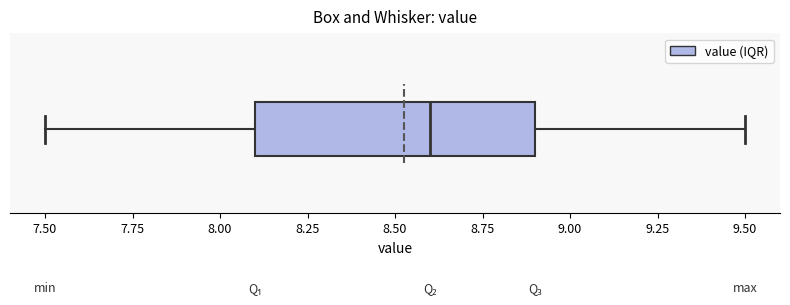

Read this box plot against the x-axis: the position of the median line, the range covered by the box, and the ends of both whiskers. The values are not printed on the chart, so give them approximately, as read against the axis.

median 8.6, box 8.1 to 8.9, whiskers 7.5 to 9.5